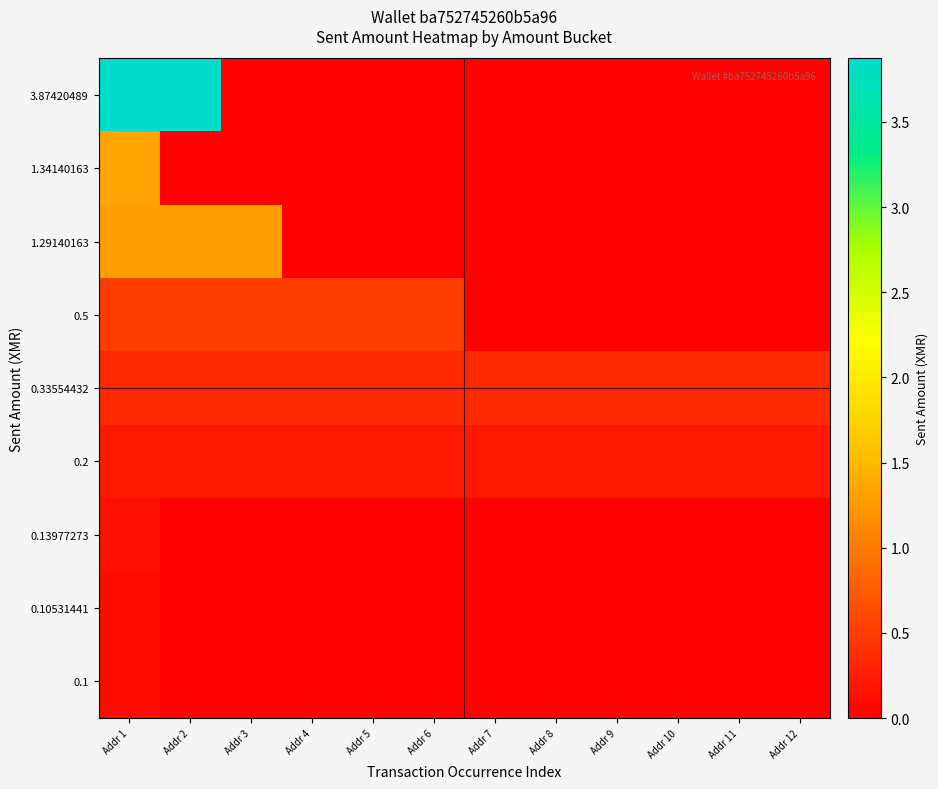

Which category has the highest value across all series?

Addr 1